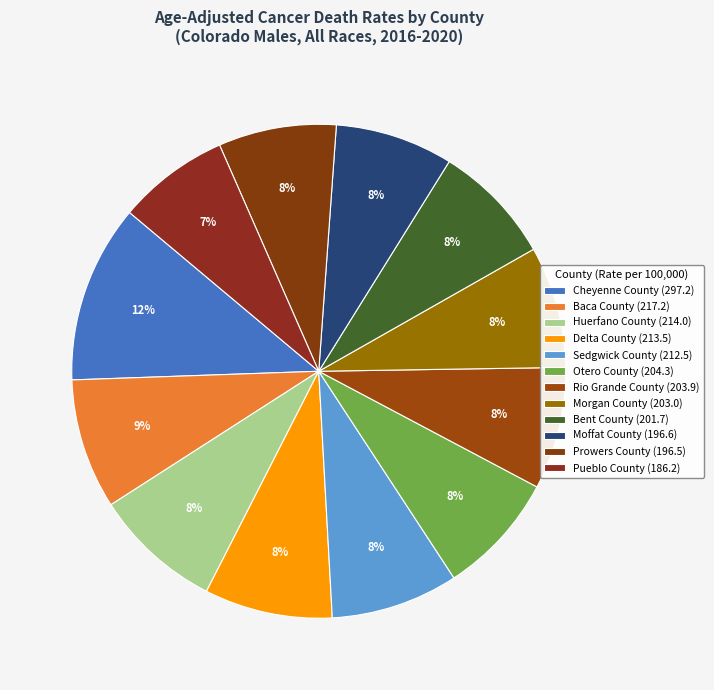

Count the number of slices in the pie.

12